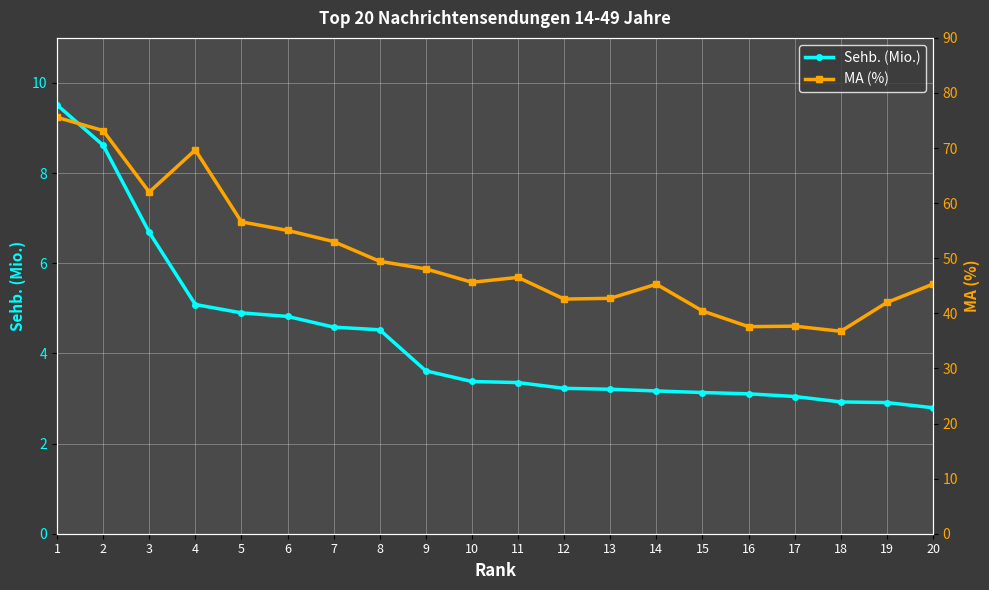

At which label does Sehb. (Mio.) reach its minimum?

20